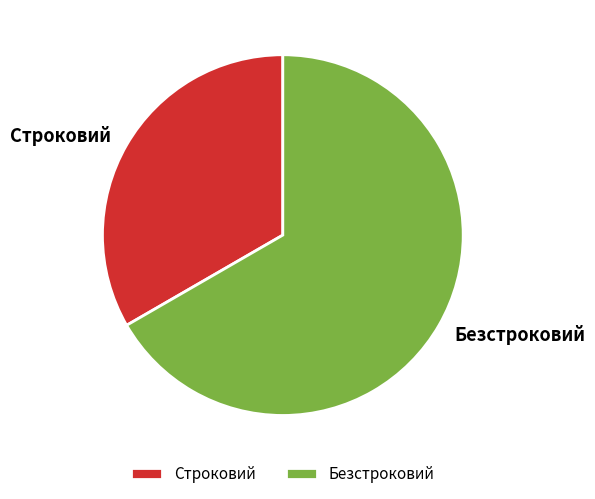

Is the sum of Строковий and Безстроковий greater than half?

Yes